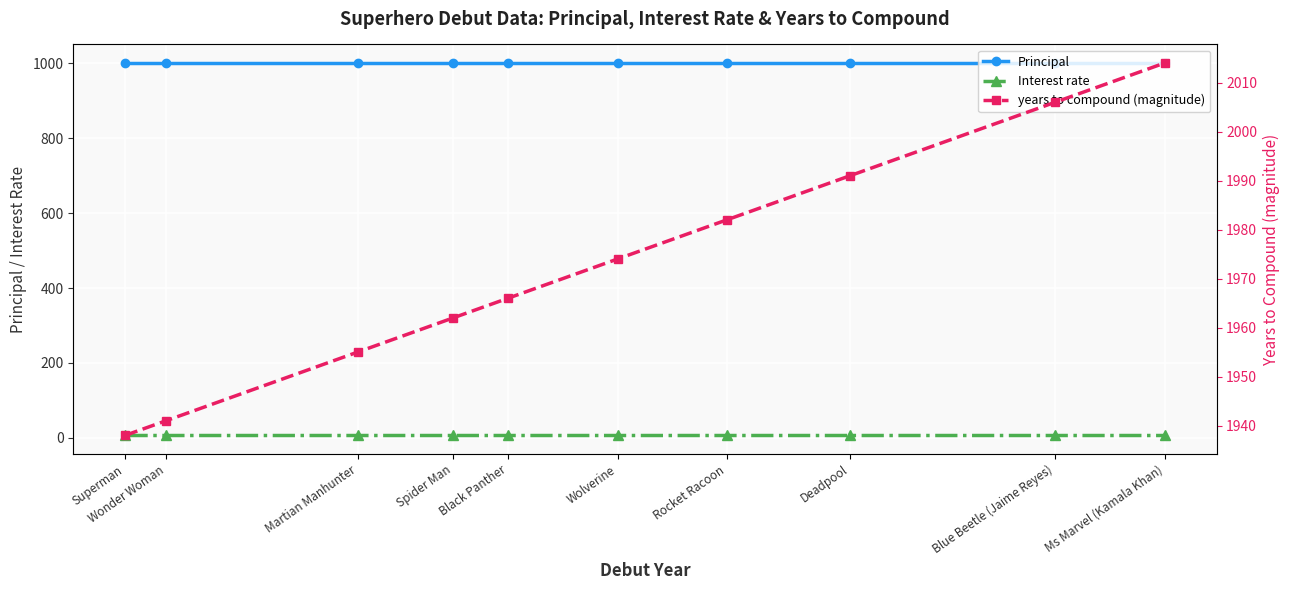

What is the total value across all series at Superman?

2945